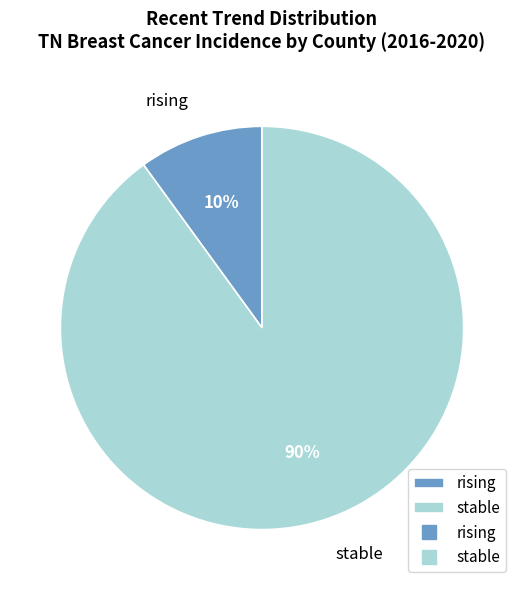

To the nearest percent, what portion does rising represent?

10%